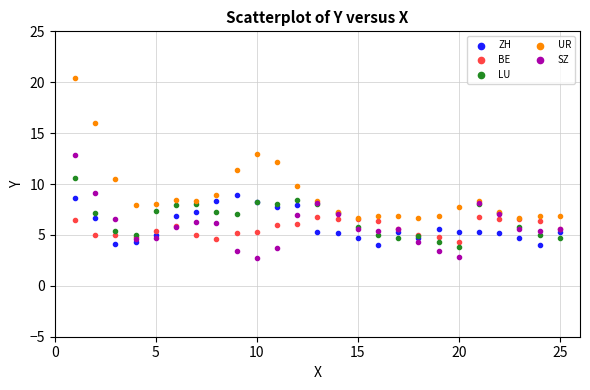

Which series contains the highest Y value?

UR